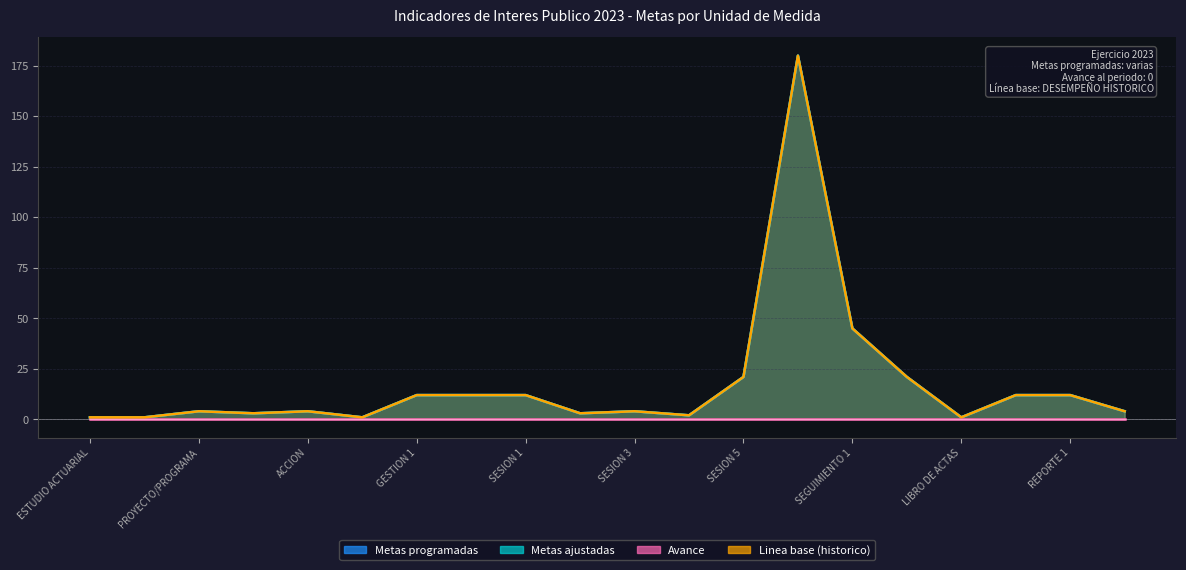

At which category does Linea base (historico) reach its first local peak?

PROYECTO/PROGRAMA